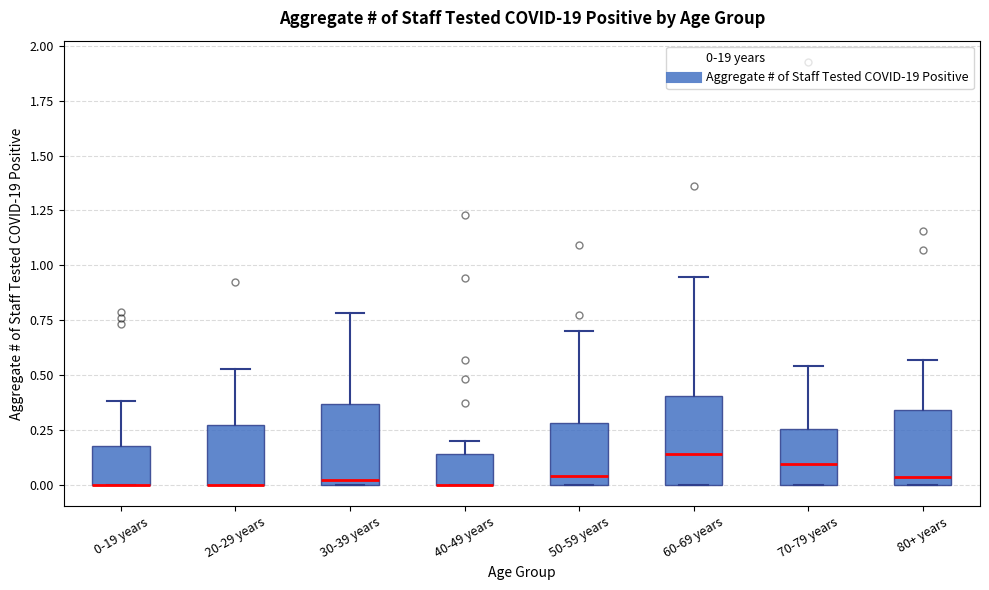

Reading left to right, transcribe this box plot: for each box, give where its median line is, the range the box spans, and where its two whiskers end, as read against the y-axis. The values are not printed on the chart, so give them approximately, as read against the axis.

0-19 years: median 0.00 (drawn on the box's lower edge), box 0.00 to 0.20, whiskers 0.00 to 0.40
20-29 years: median 0.00 (drawn on the box's lower edge), box 0.00 to 0.25, whiskers 0.00 to 0.55
30-39 years: median 0.00 (just above the box's lower edge), box 0.00 to 0.35, whiskers 0.00 to 0.80
40-49 years: median 0.00 (drawn on the box's lower edge), box 0.00 to 0.15, whiskers 0.00 to 0.20
50-59 years: median 0.05, box 0.00 to 0.30, whiskers 0.00 to 0.70
60-69 years: median 0.15, box 0.00 to 0.40, whiskers 0.00 to 0.95
70-79 years: median 0.10, box 0.00 to 0.25, whiskers 0.00 to 0.55
80+ years: median 0.05, box 0.00 to 0.35, whiskers 0.00 to 0.55